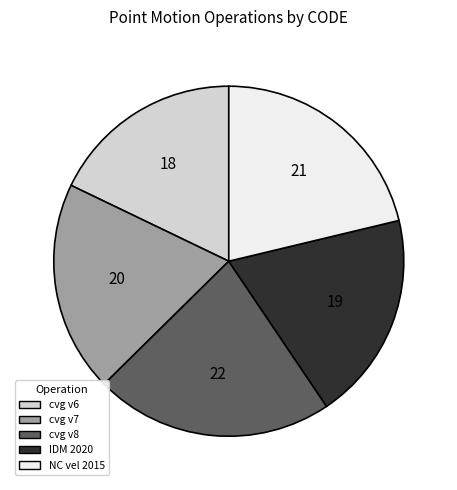

Is there any slice that represents more than half of the pie?

No